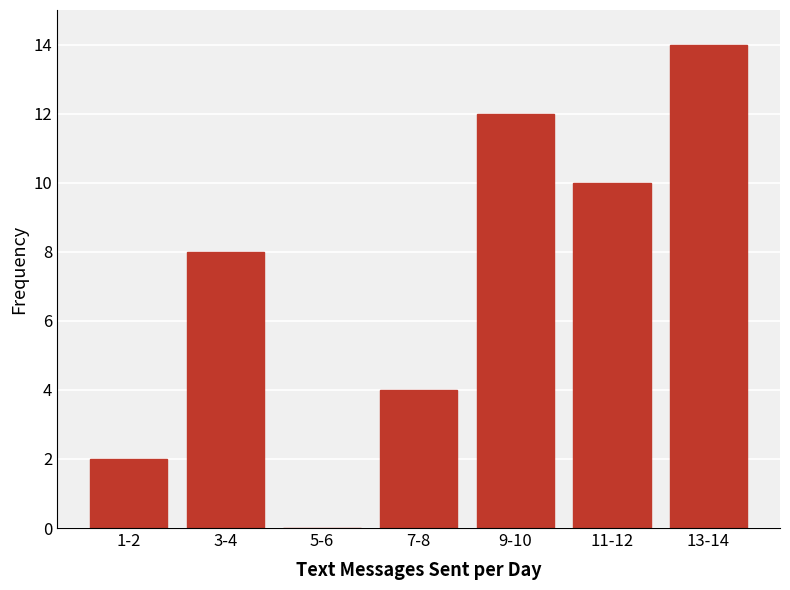

Reading right to left, transcribe all the data shown in this chart.

13-14=14	11-12=10	9-10=12	7-8=4	5-6=0	3-4=8	1-2=2